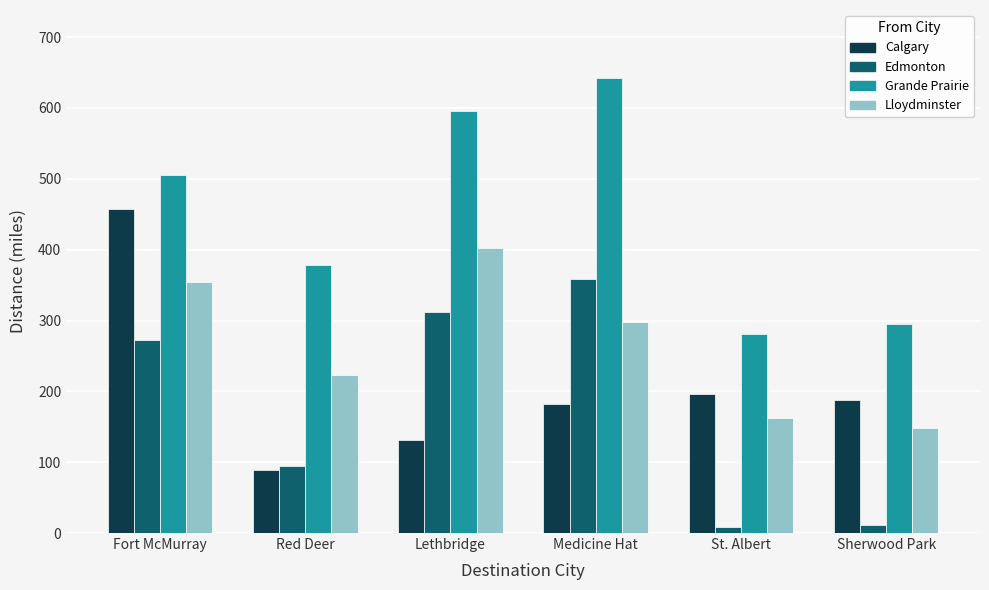

What is the spread (max minus min) of values at Lethbridge?

464